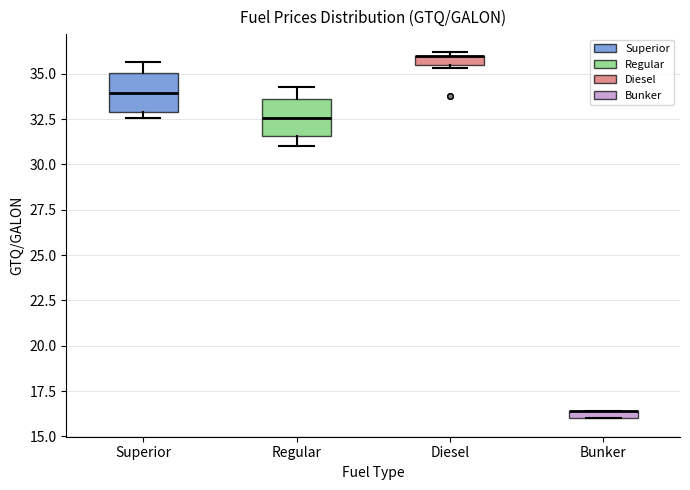

Where is the lower edge of the box for Bunker on the y-axis? The values are not printed on the chart, so give them approximately, as read against the axis.

16.0